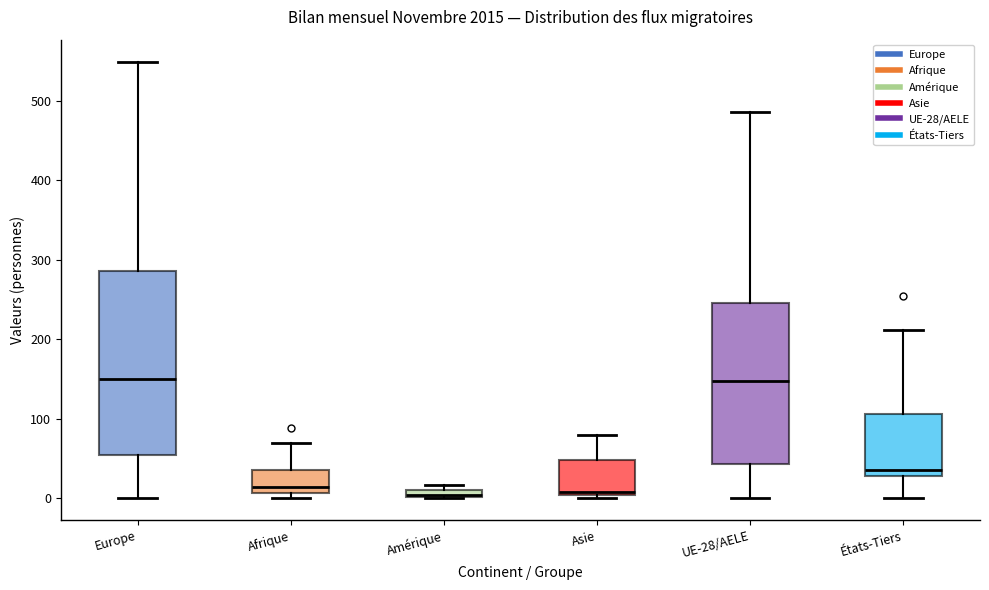

Which box is the tallest, from its lower edge to its upper edge?

Europe